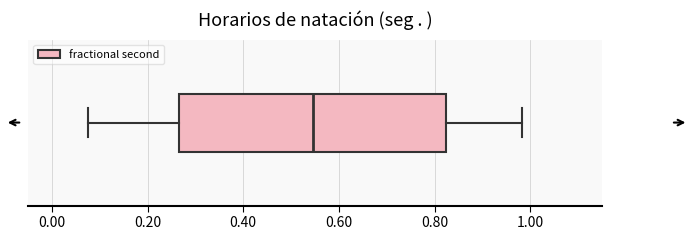

Transcribe this box plot: give where the median line is, the range the box spans, and where the two whiskers end, as read against the x-axis. The values are not printed on the chart, so give them approximately, as read against the axis.

median 0.54, box 0.26 to 0.82, whiskers 0.08 to 0.98